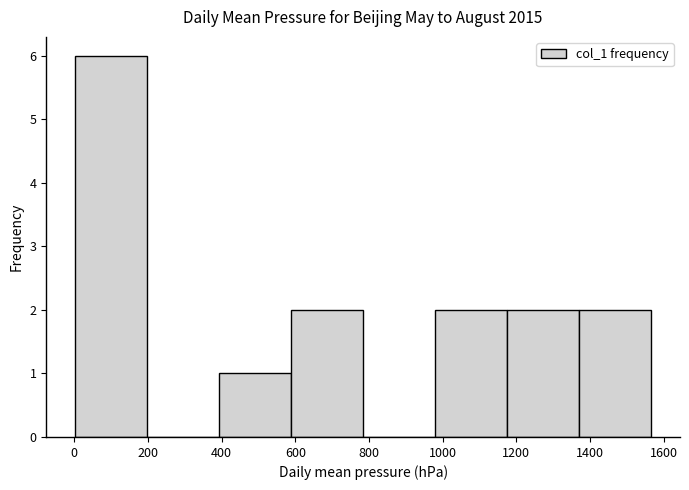

Reading left to right, list every bar in this chart as the range it spans on the x-axis followed by its height. Neither the bar edges nor the heights are printed on the chart, so give them approximately, as read against the axes.

0 to 200: 6
200 to 400: 0
400 to 580: 1
580 to 780: 2
780 to 980: 0
980 to 1180: 2
1180 to 1380: 2
1380 to 1560: 2